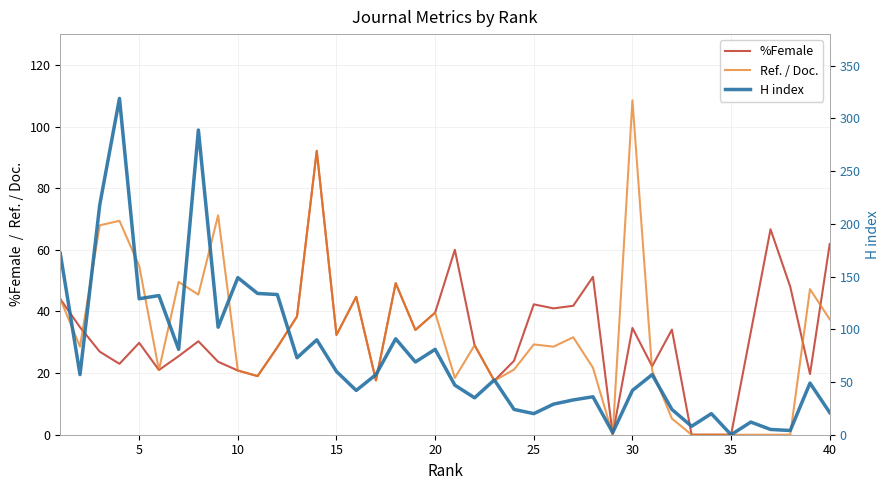

At how many categories does at least one series exceed 261?

2